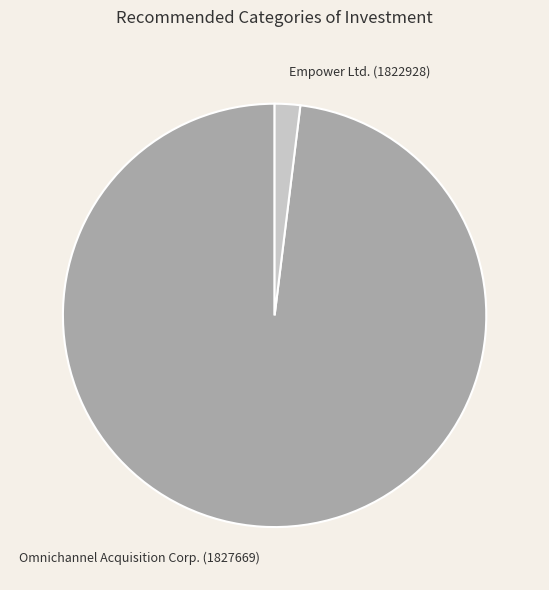

Does any single category account for the majority?

Yes